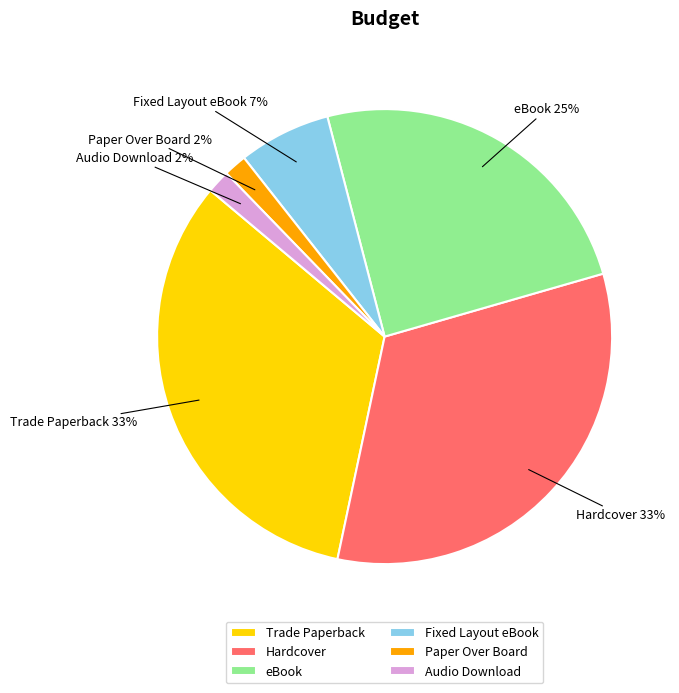

To the nearest percent, what percentage of the pie is eBook?

25%